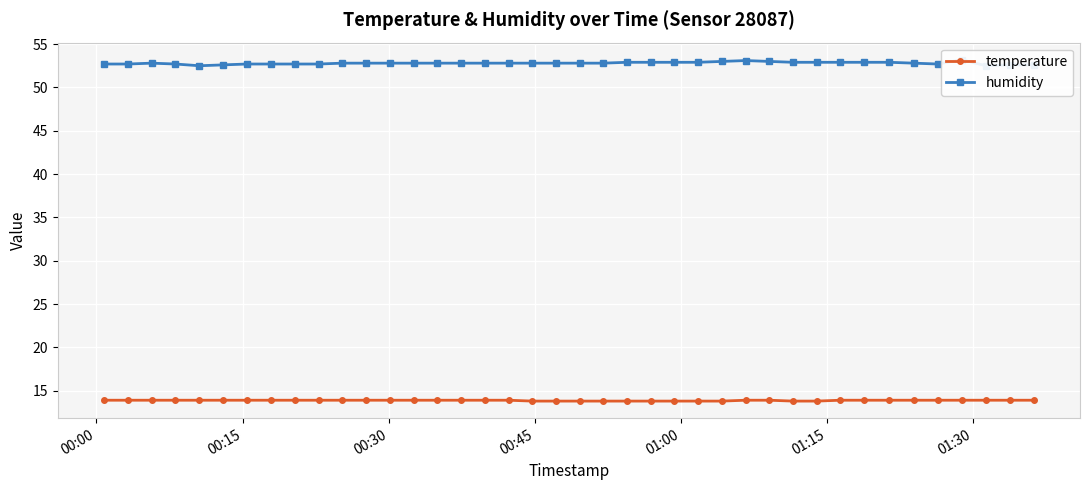

True or false: humidity and temperature cross at least once.

False